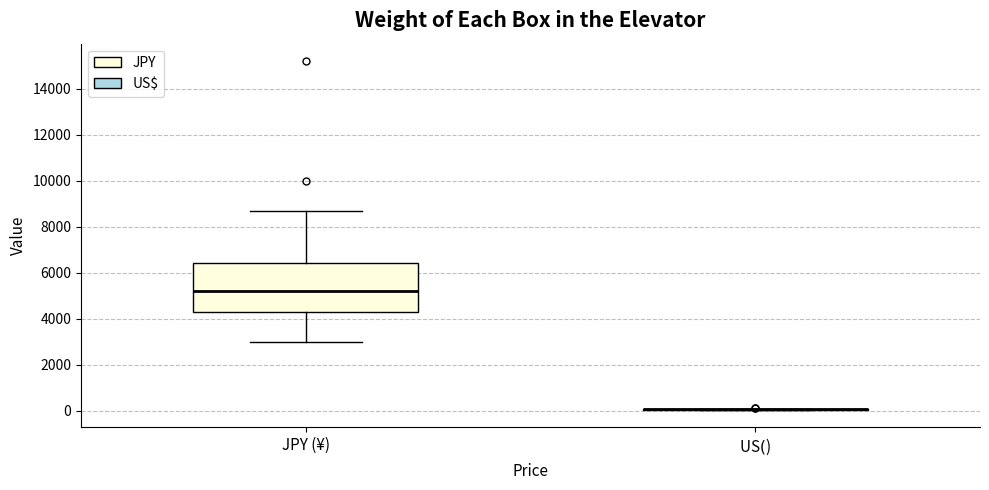

Reading left to right, read every box against the y-axis: the position of its median line, the range the box covers, and the ends of its whiskers. The values are not printed on the chart, so give them approximately, as read against the axis.

JPY (¥): median 5200, box 4400 to 6400, whiskers 3000 to 8800
US$ ($): box collapsed to a line at 0, whiskers 0 to 0